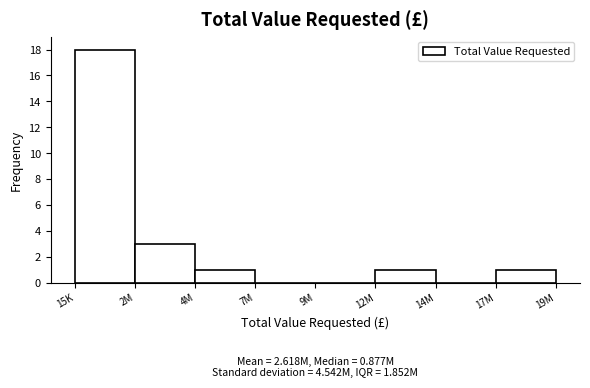

Reading right to left, what are all the values shown in this chart?

17M=1	14M=0	12M=1	9M=0	7M=0	4M=1	2M=3	15K=18